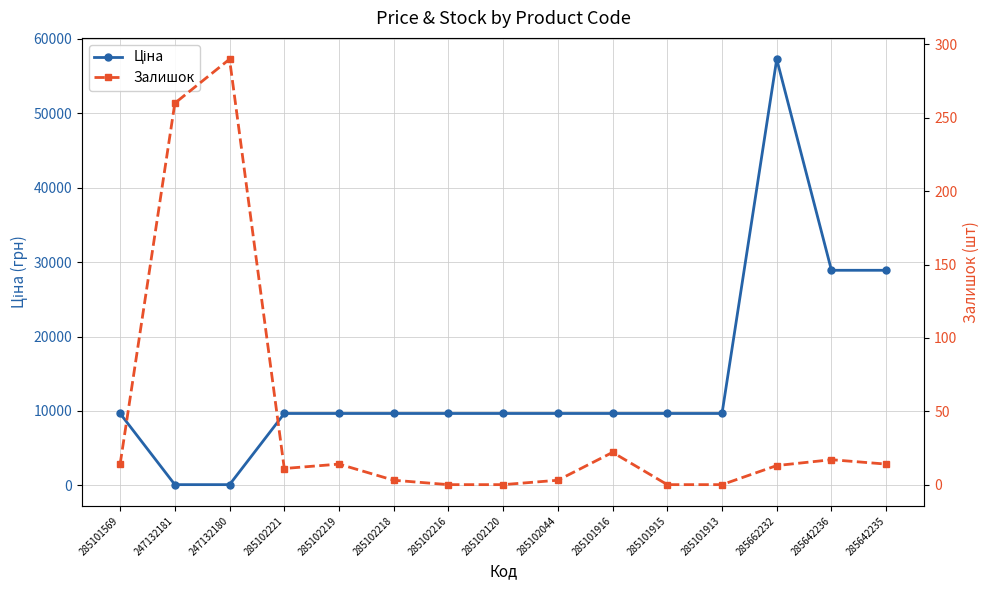

At how many categories does at least one series exceed 49114?

1